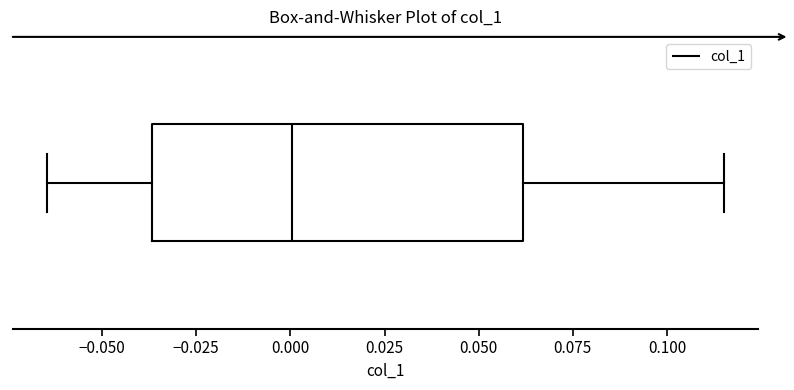

Read this box plot against the x-axis: the position of the median line, the range covered by the box, and the ends of both whiskers. The values are not printed on the chart, so give them approximately, as read against the axis.

median 0.000, box -0.035 to 0.060, whiskers -0.065 to 0.115